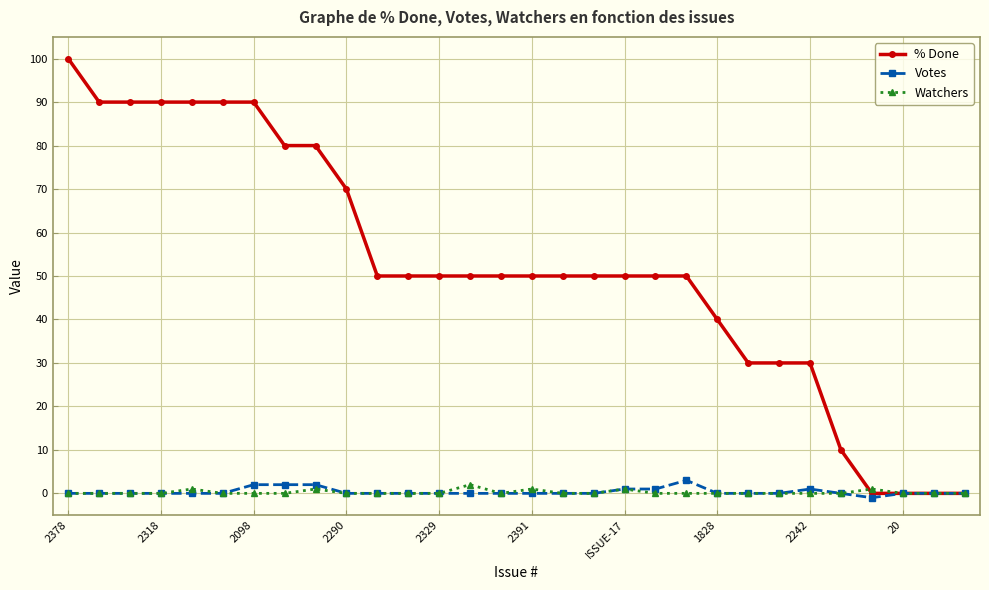

Which series has the largest total across all categories?

% Done